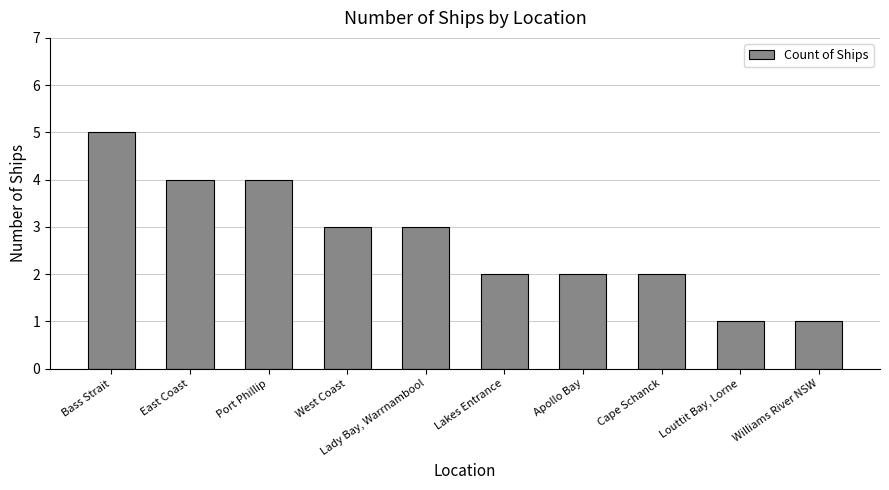

What is the maximum value shown in the chart?

5